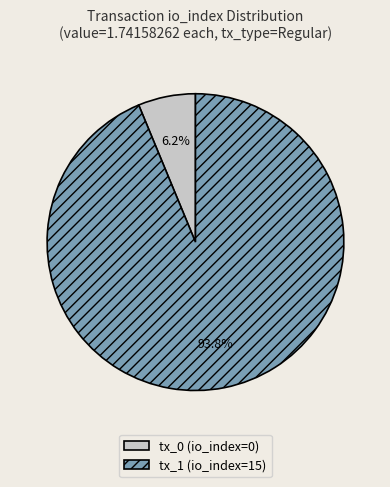

Do tx_0 (io_index=0) and tx_1 (io_index=15) together represent more than half of the pie?

Yes